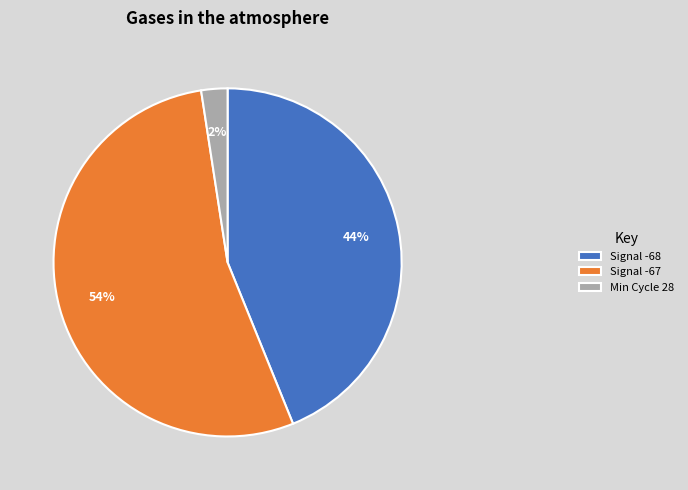

What percentage is the Min Cycle 28 slice, to the nearest percent?

2%